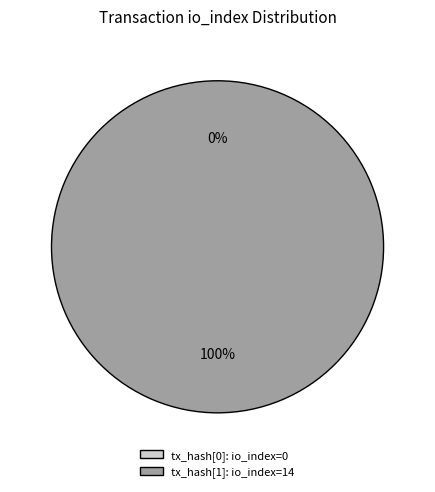

Is it true that tx_14 is 100% of the pie?

True